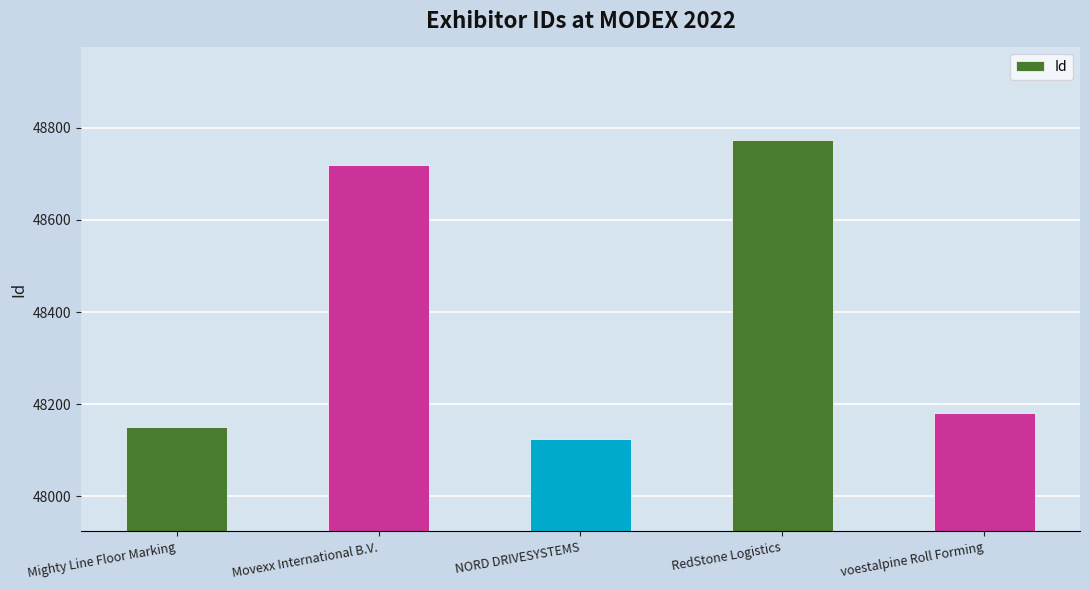

Which has a higher value, NORD DRIVESYSTEMS or voestalpine Roll Forming?

voestalpine Roll Forming